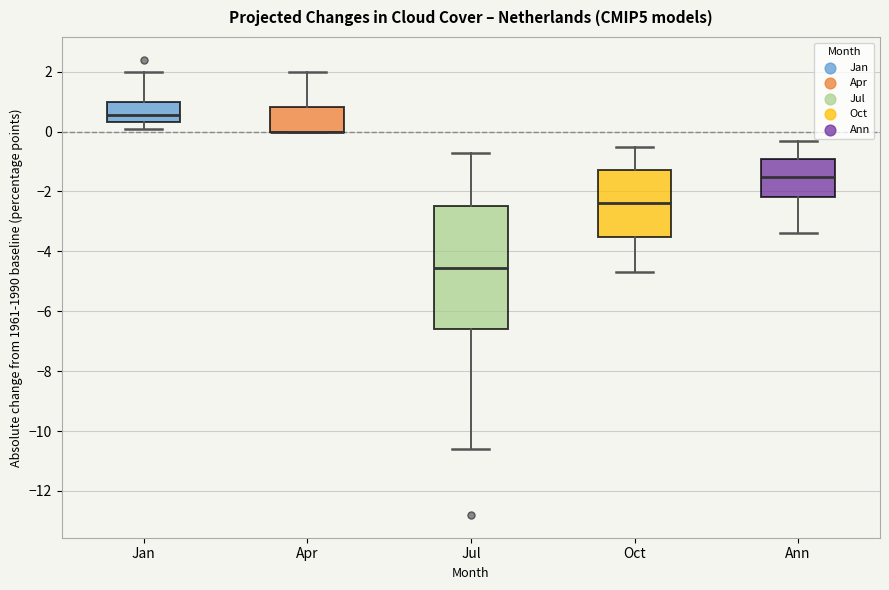

Reading left to right, transcribe this box plot: for each box, give where its median line is, the range the box spans, and where its two whiskers end, as read against the y-axis. The values are not printed on the chart, so give them approximately, as read against the axis.

Jan: median 0.6, box 0.4 to 1.0, whiskers 0.2 to 2.0
Apr: median 0.0 (drawn on the box's lower edge), box 0.0 to 0.8, whiskers 0.0 to 2.0
Jul: median -4.6, box -6.6 to -2.4, whiskers -10.6 to -0.6
Oct: median -2.4, box -3.6 to -1.2, whiskers -4.6 to -0.4
Ann: median -1.4, box -2.2 to -0.8, whiskers -3.4 to -0.2